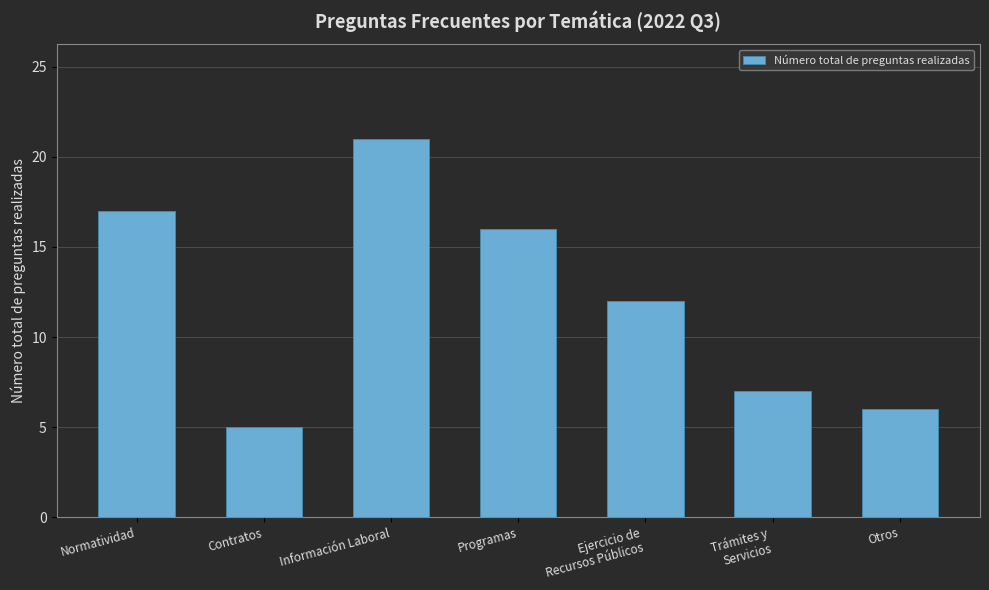

What value does the data have at Ejercicio de
Recursos Públicos?

12